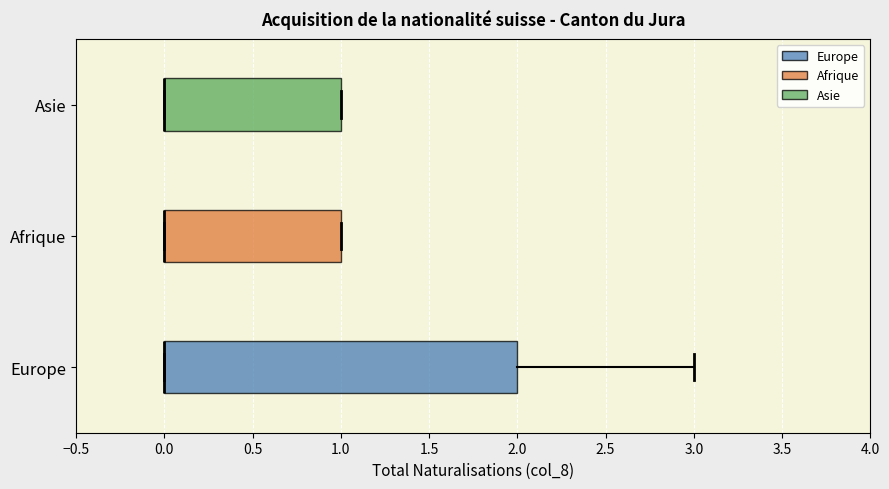

Where is the right edge of the box for Asie on the x-axis? The values are not printed on the chart, so give them approximately, as read against the axis.

1